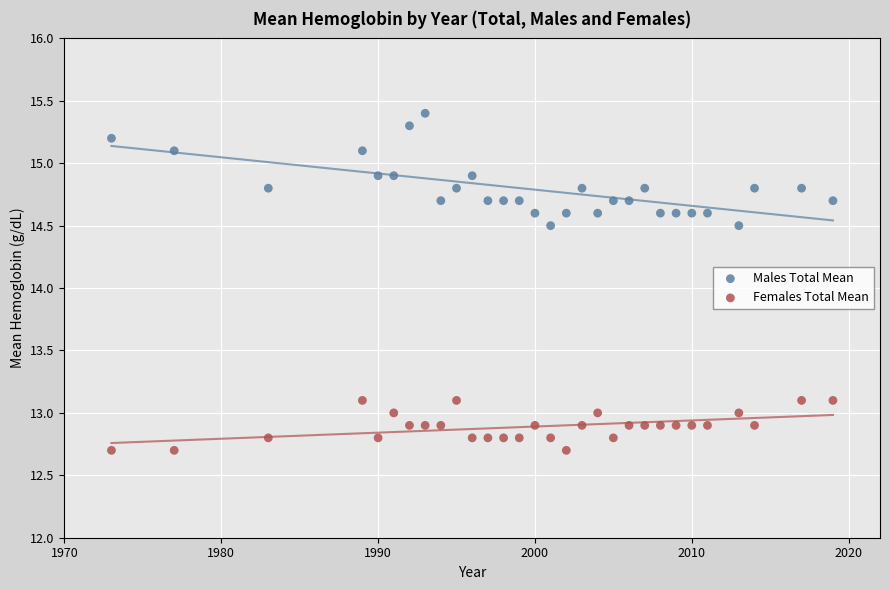

What is the X range (max minus min) for the scatter plot?

46.0